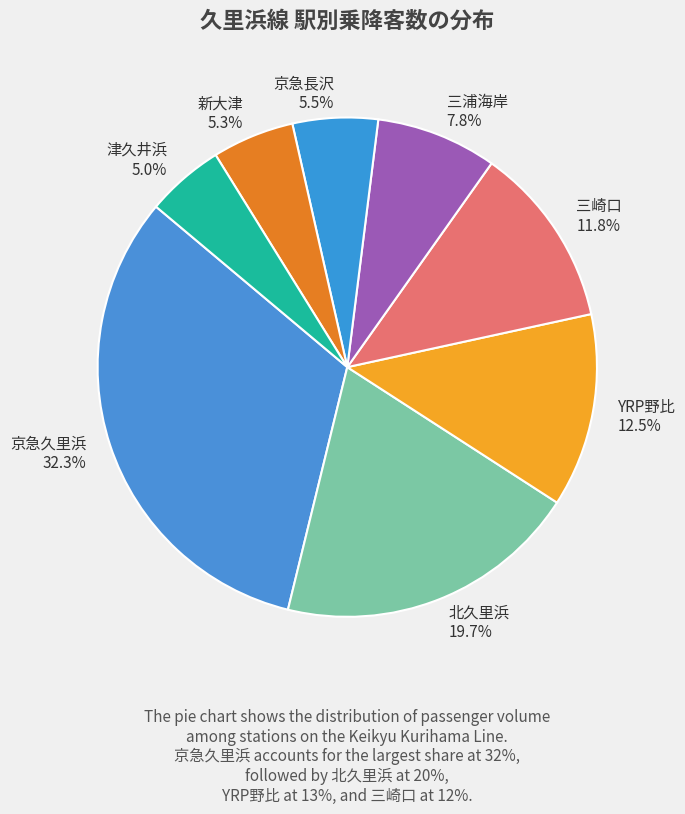

Is 津久井浜 the majority of the pie?

No